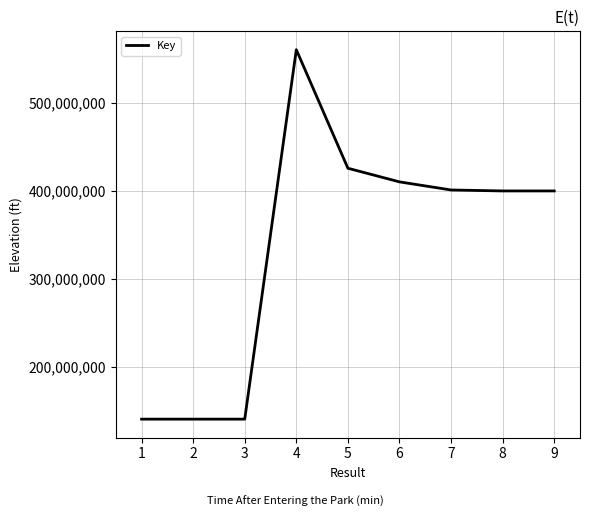

What is the minimum value shown in the chart?

140485482